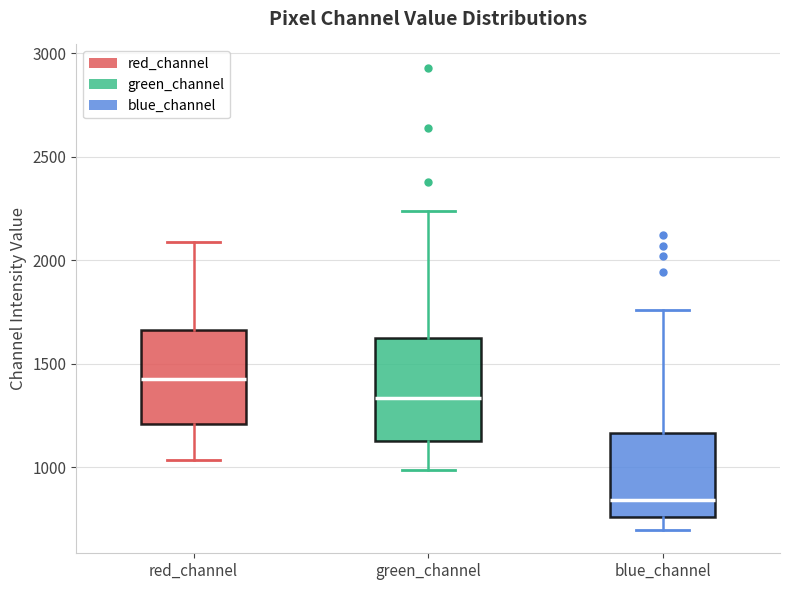

Which box's median line is the highest?

red_channel